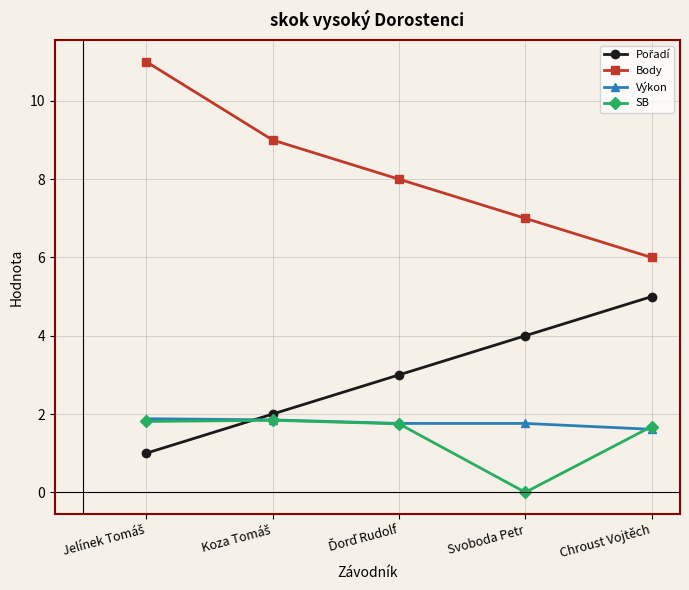

At which label is SB closest to 0?

Svoboda Petr